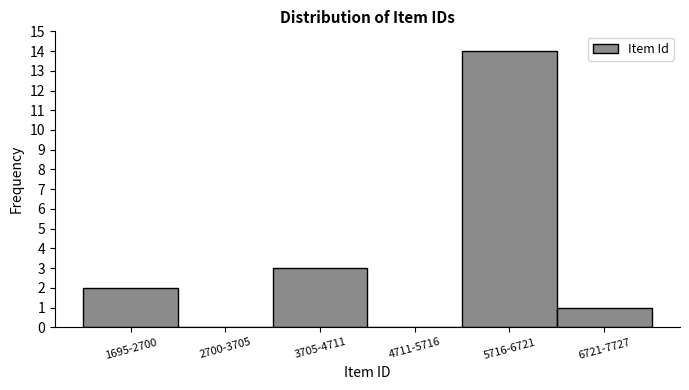

Reading right to left, list all the values displayed in this chart.

6721-7727=1	5716-6721=14	4711-5716=0	3705-4711=3	2700-3705=0	1695-2700=2